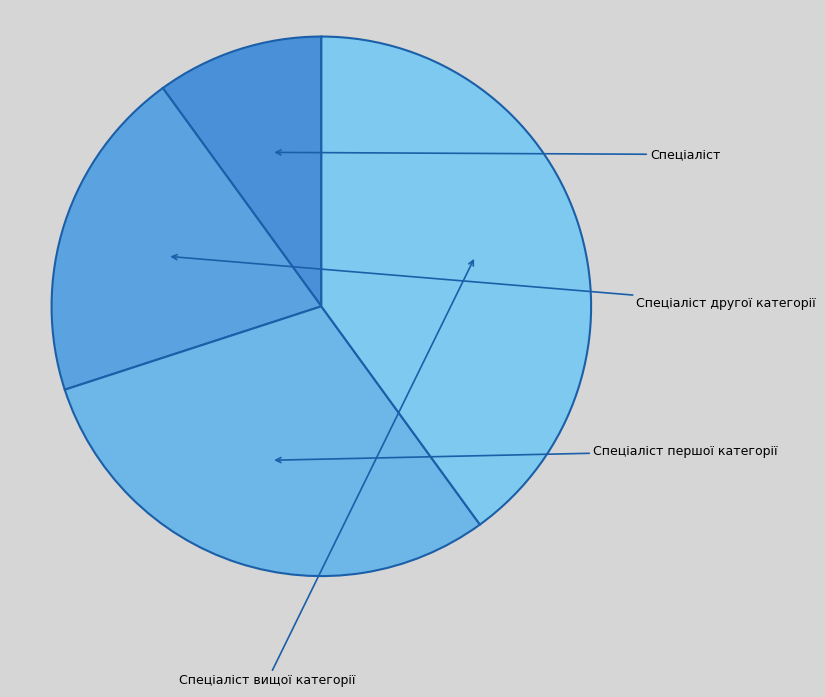

How many segments does this pie chart have?

4